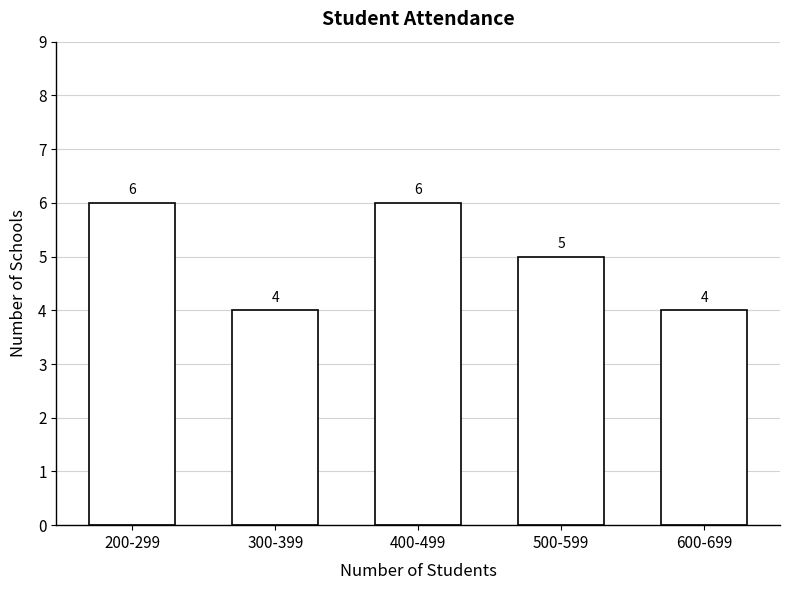

Reading right to left, extract all data points from this chart.

4	5	6	4	6